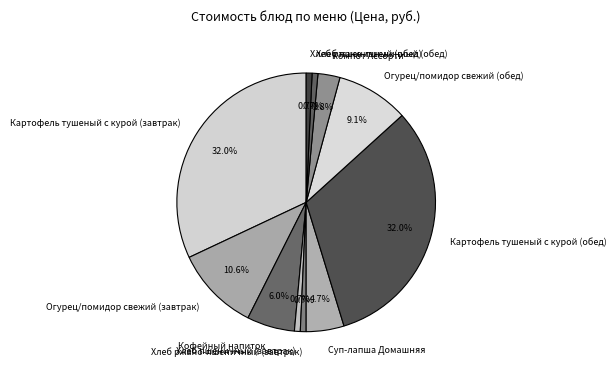

To the nearest percent, what is the average slice percentage?

9%